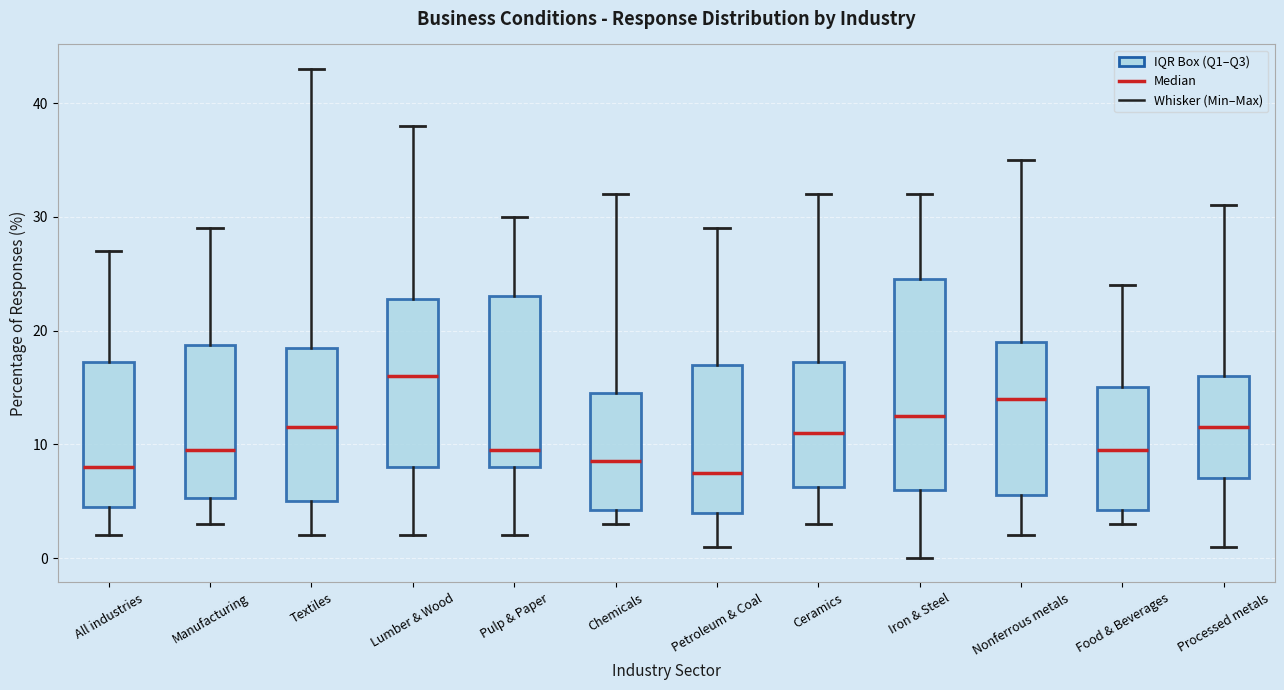

Reading left to right, read every box against the y-axis: the position of its median line, the range the box covers, and the ends of its whiskers. The values are not printed on the chart, so give them approximately, as read against the axis.

All industries: median 8, box 5 to 17, whiskers 2 to 27
Manufacturing: median 10, box 5 to 19, whiskers 3 to 29
Textiles: median 12, box 5 to 19, whiskers 2 to 43
Lumber & Wood: median 16, box 8 to 23, whiskers 2 to 38
Pulp & Paper: median 10, box 8 to 23, whiskers 2 to 30
Chemicals: median 9, box 4 to 15, whiskers 3 to 32
Petroleum & Coal: median 8, box 4 to 17, whiskers 1 to 29
Ceramics: median 11, box 6 to 17, whiskers 3 to 32
Iron & Steel: median 13, box 6 to 25, whiskers 0 to 32
Nonferrous metals: median 14, box 6 to 19, whiskers 2 to 35
Food & Beverages: median 10, box 4 to 15, whiskers 3 to 24
Processed metals: median 12, box 7 to 16, whiskers 1 to 31